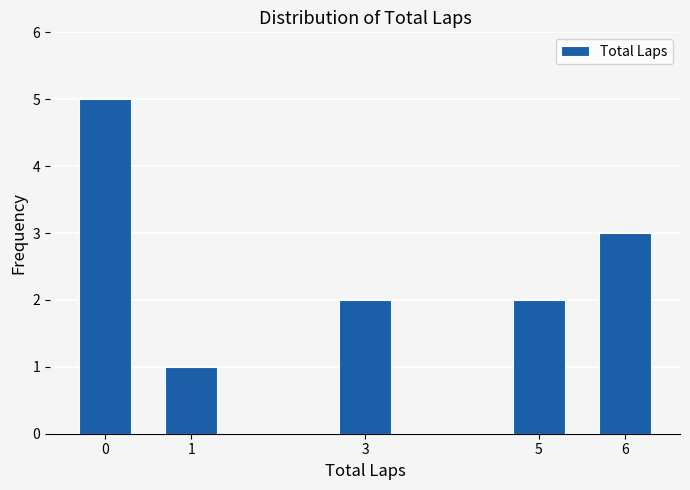

Reading right to left, list all the values displayed in this chart.

3	2	2	1	5